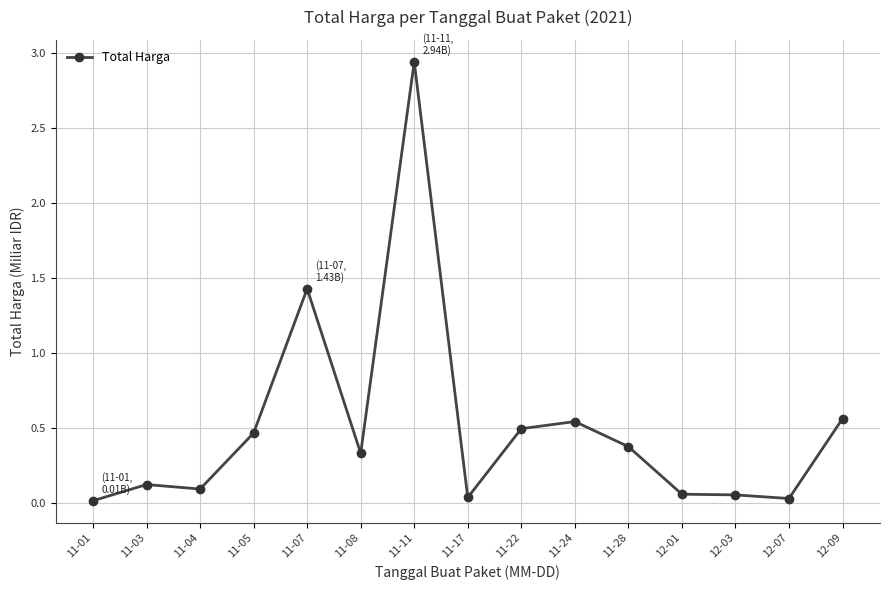

The chart shows a value of 0.1 at 11-03. True or false?

True